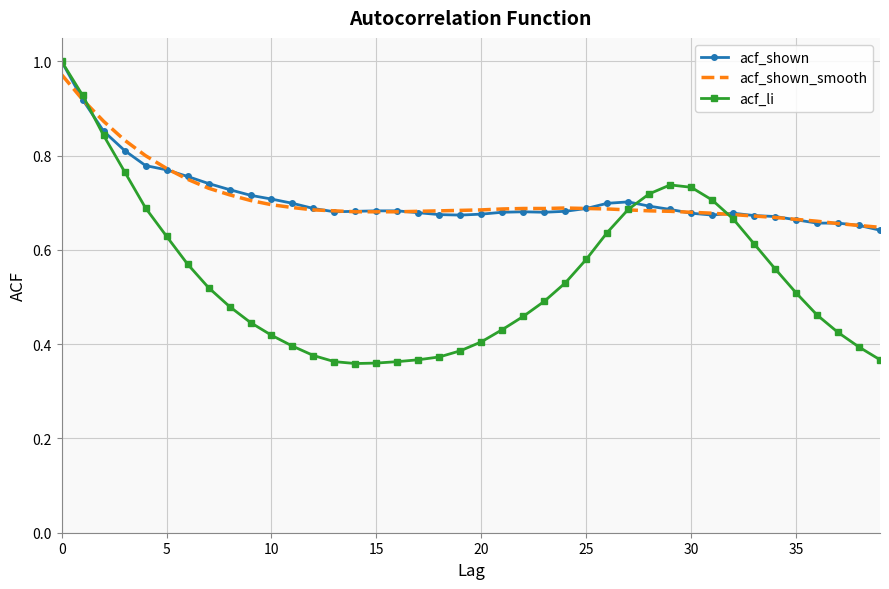

Which series has the widest spread of values?

acf_li